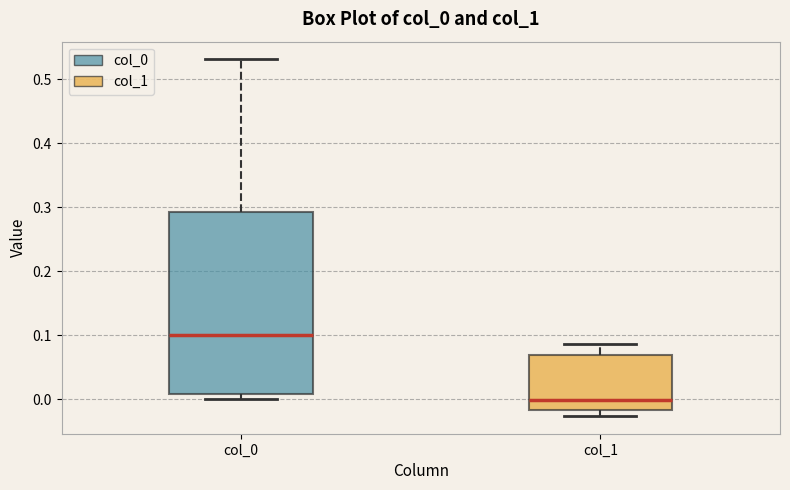

Which box's median line is the lowest?

col_1